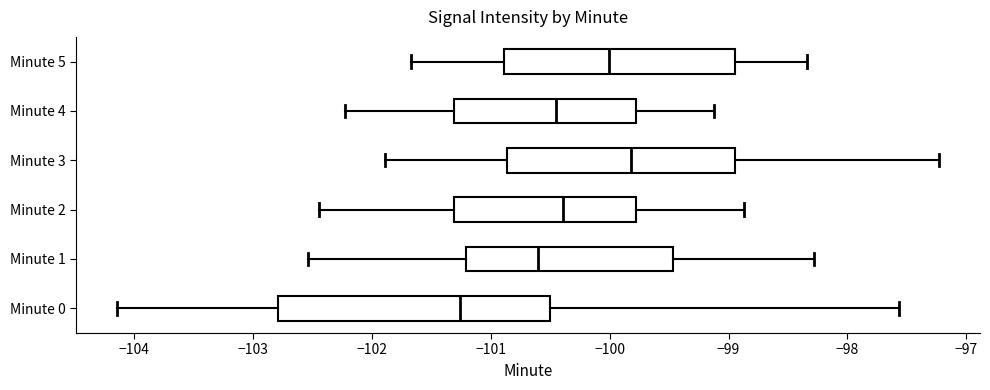

Reading bottom to top, transcribe this box plot: for each box, give where its median line is, the range the box spans, and where its two whiskers end, as read against the x-axis. The values are not printed on the chart, so give them approximately, as read against the axis.

Minute 0: median -101.3, box -102.8 to -100.5, whiskers -104.1 to -97.6
Minute 1: median -100.6, box -101.2 to -99.5, whiskers -102.5 to -98.3
Minute 2: median -100.4, box -101.3 to -99.8, whiskers -102.4 to -98.9
Minute 3: median -99.8, box -100.9 to -98.9, whiskers -101.9 to -97.2
Minute 4: median -100.4, box -101.3 to -99.8, whiskers -102.2 to -99.1
Minute 5: median -100.0, box -100.9 to -98.9, whiskers -101.7 to -98.3